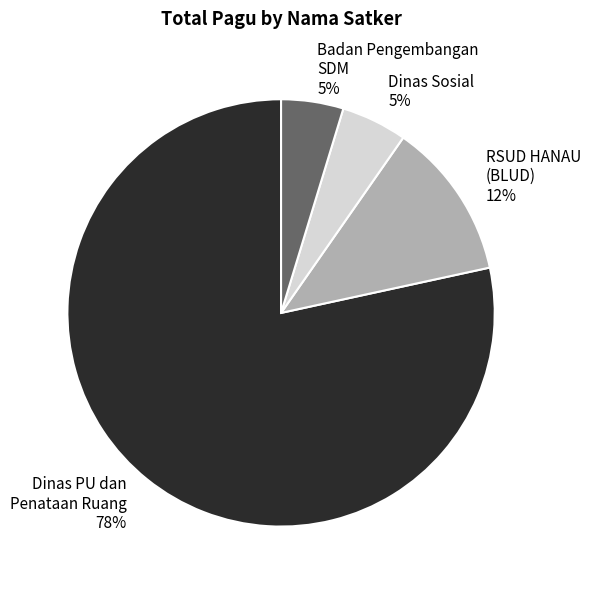

To the nearest percent, what is the combined percentage of Dinas Sosial and RSUD HANAU (BLUD)?

17%